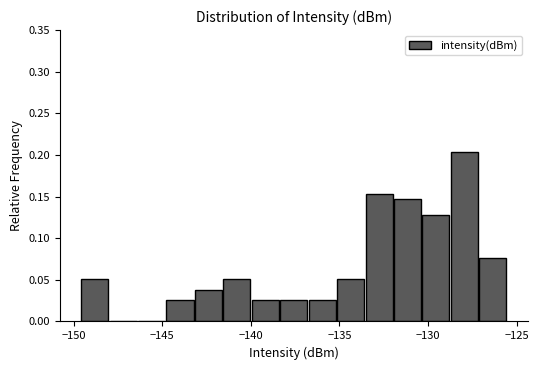

Read against the x-axis, roughly where is the centre of the tallest bar?

-128.0